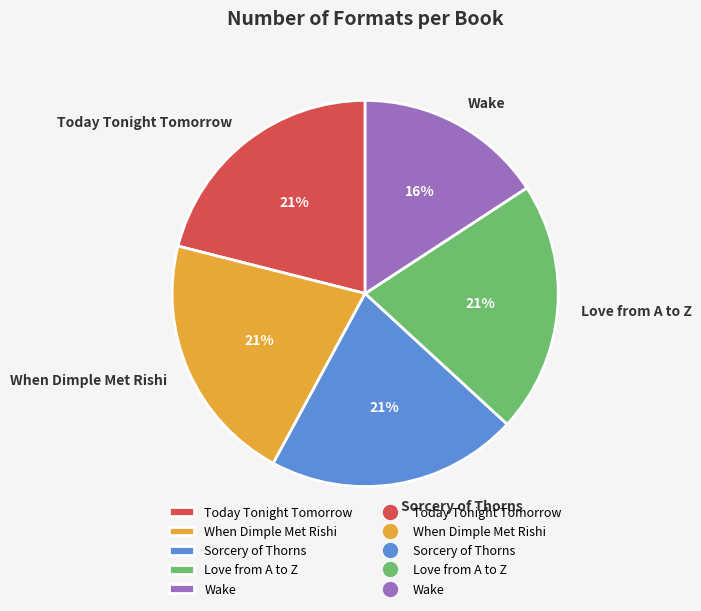

What is the ratio of the value at Sorcery of Thorns to the value at When Dimple Met Rishi?

1.0